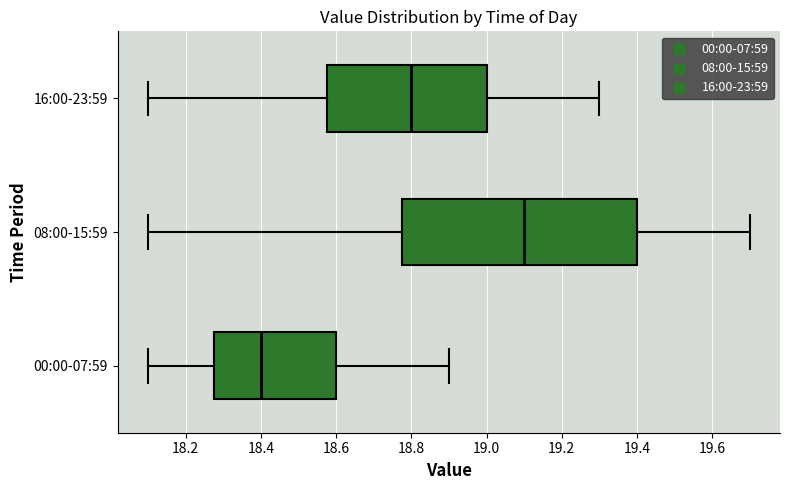

Where is the right edge of the box for 16:00-23:59 on the x-axis? The values are not printed on the chart, so give them approximately, as read against the axis.

19.00